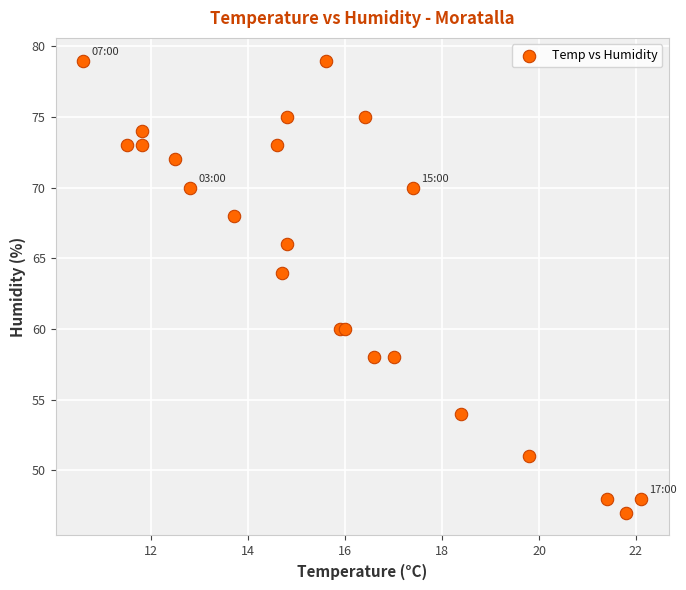

What Y value in the scatter plot is closest to 63?

64